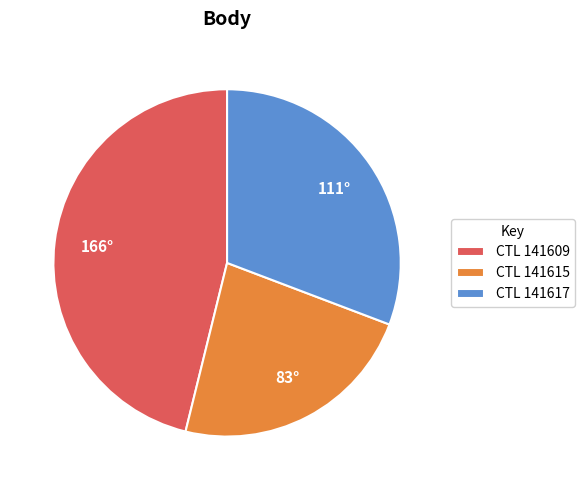

True or false: CTL 141609 accounts for 40% of the total.

False